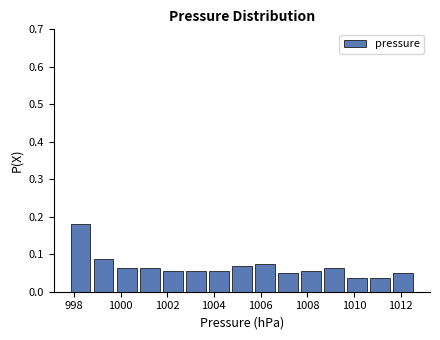

Which range on the x-axis has the tallest bar?

997.8 to 998.8